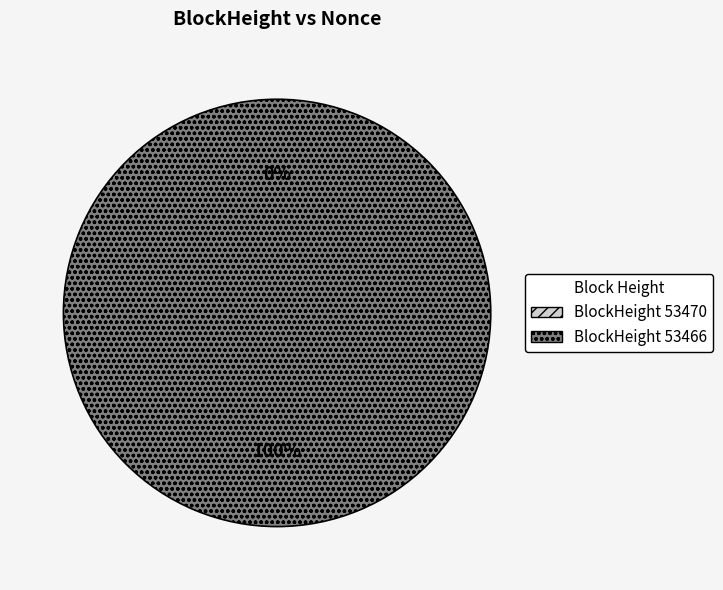

What percentage is the 53466 slice, to the nearest percent?

100%